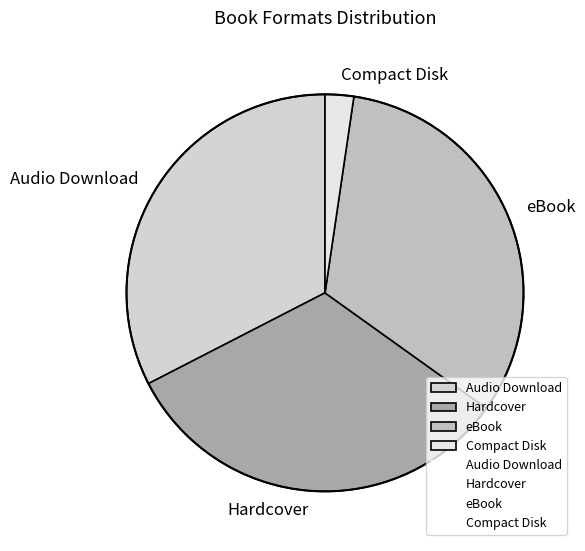

Which slice is the smallest?

Compact Disk